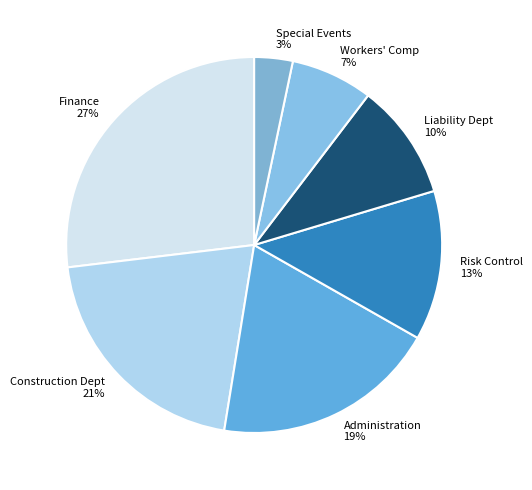

Is there any slice that represents more than half of the pie?

No